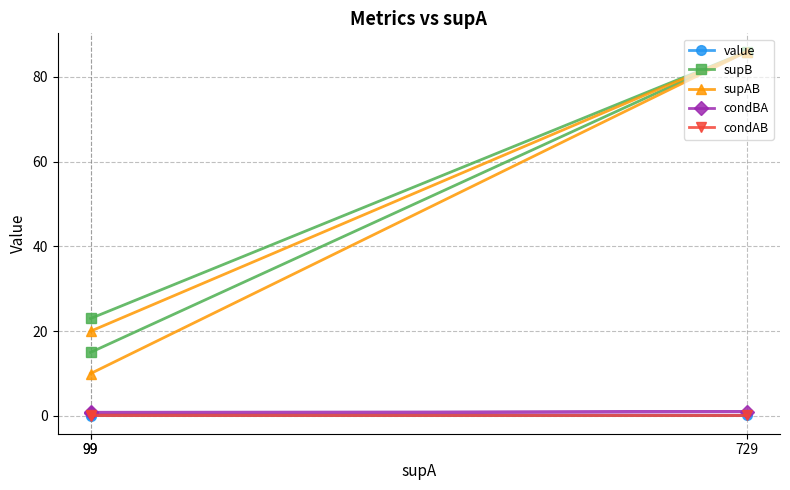

How many series are shown in this chart?

5